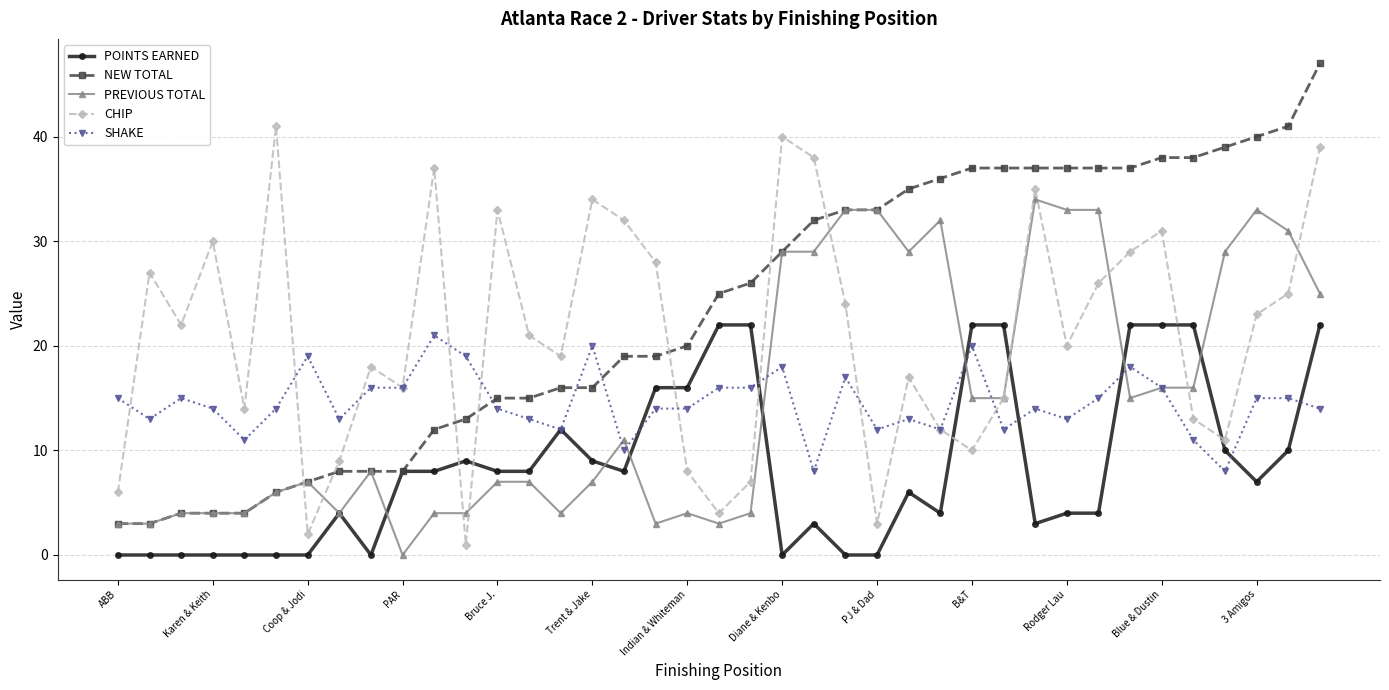

What is the greatest value displayed?

47